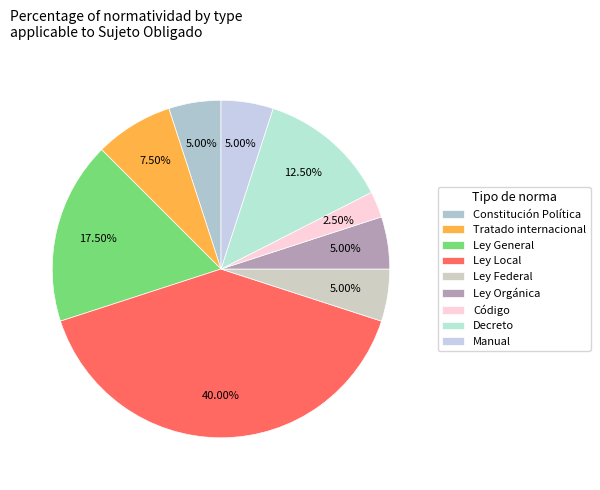

Rank the categories by value from highest to lowest.

Ley Local, Ley General, Decreto, Tratado internacional, Constitución Política, Ley Federal, Ley Orgánica, Manual, Código